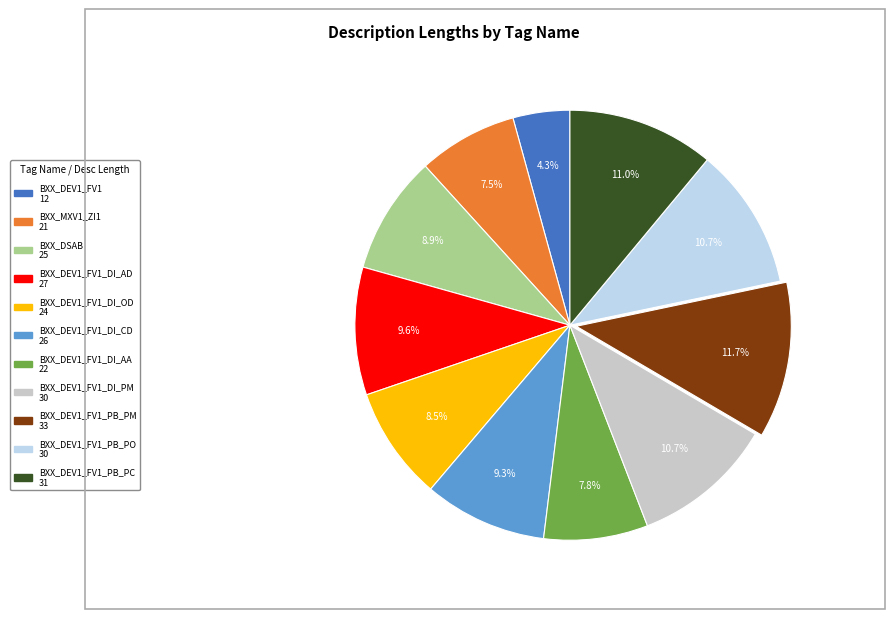

How many segments does this pie chart have?

11